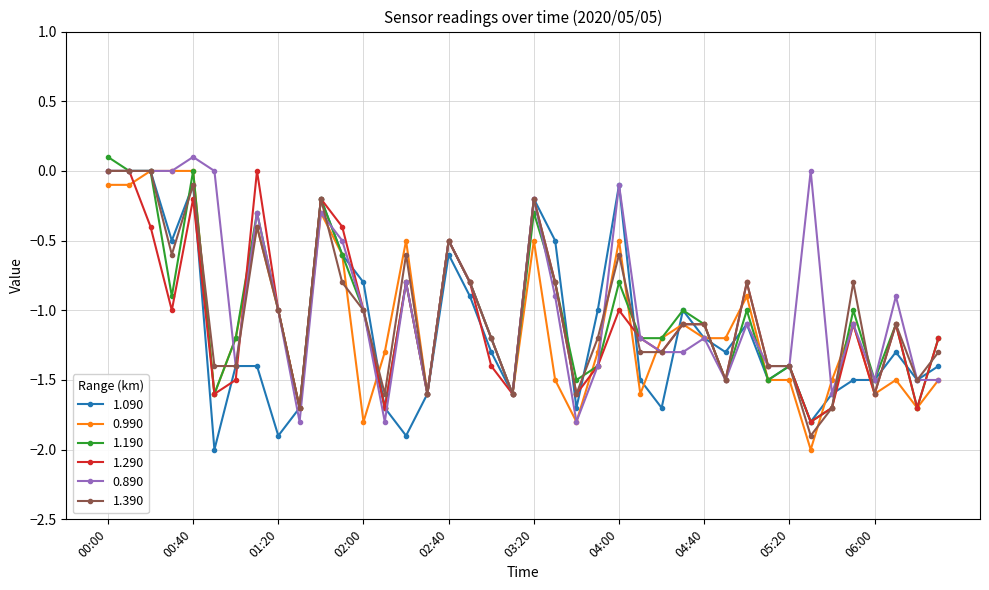

What is the minimum value shown in the chart?

-2.0